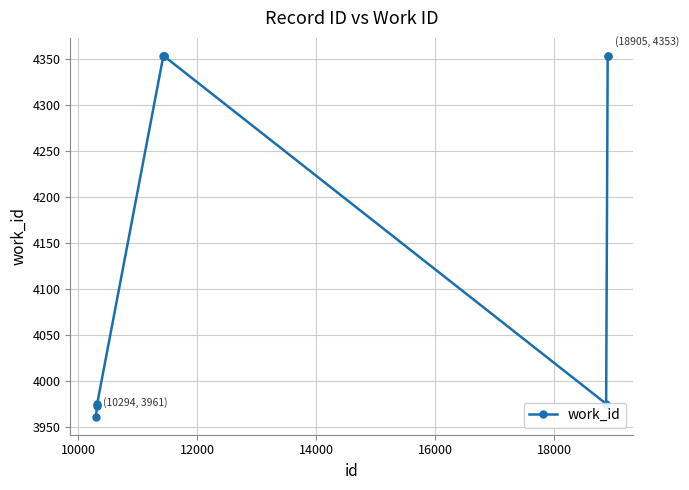

What is the maximum value shown in the chart?

4353